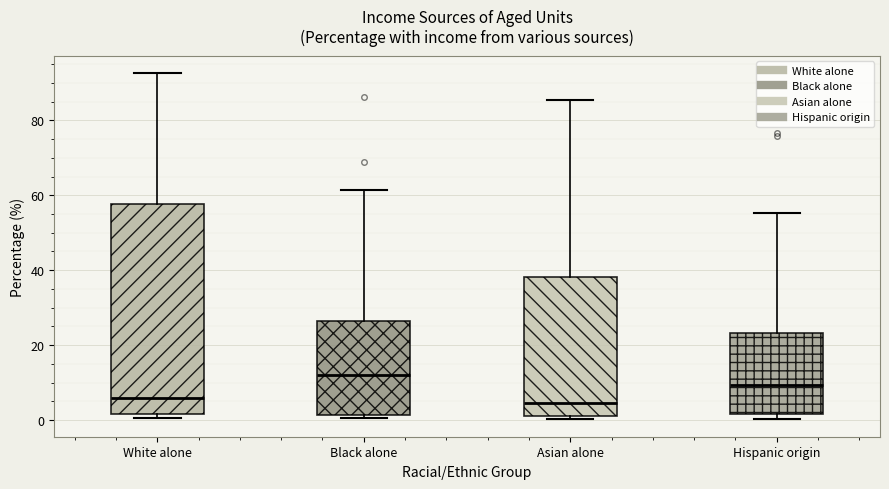

Where is the lower edge of the box for White alone on the y-axis? The values are not printed on the chart, so give them approximately, as read against the axis.

2